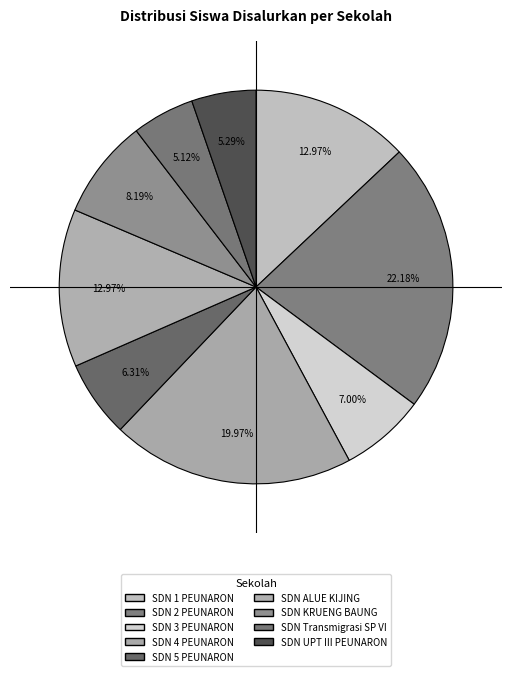

How many slices are in this pie chart?

9